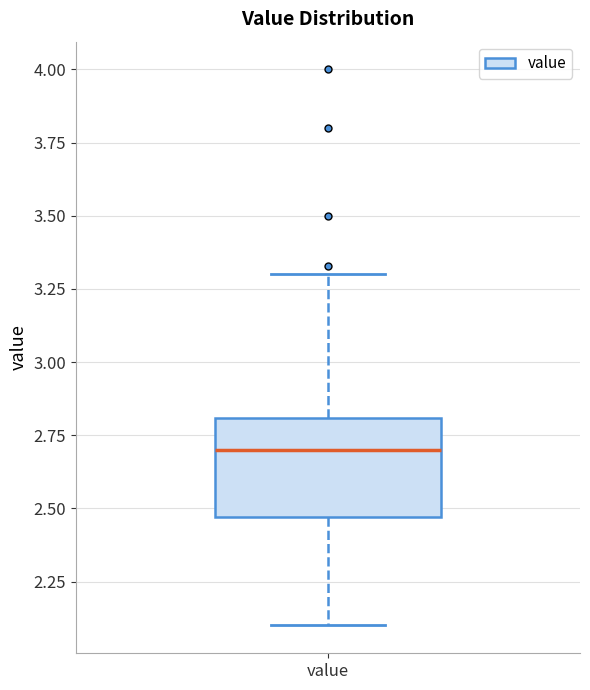

Where does the lower whisker of the box for value end on the y-axis? The values are not printed on the chart, so give them approximately, as read against the axis.

2.10